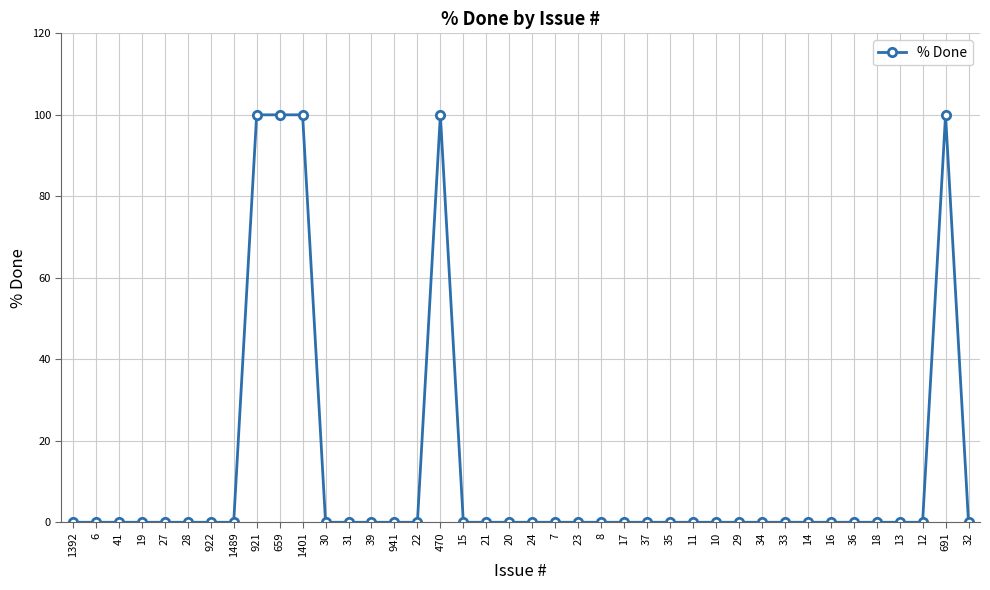

How many lines are shown in the chart?

1